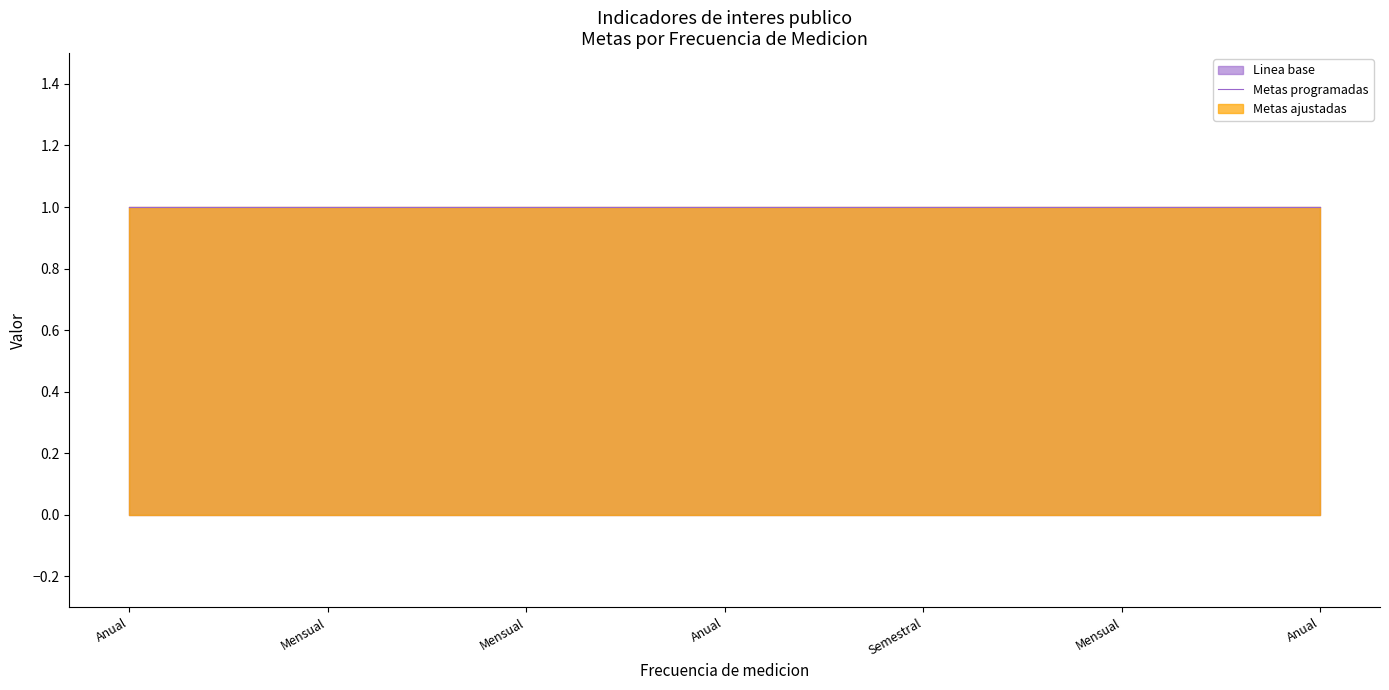

True or false: Metas ajustadas has more than 2 interior local peaks.

False